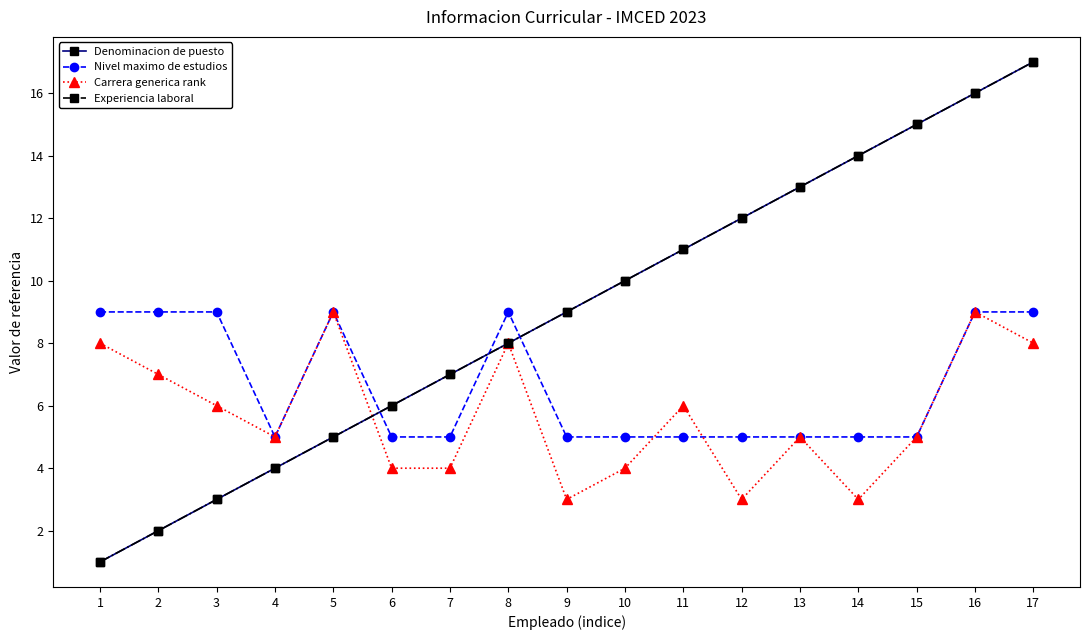

Read the Carrera generica rank value at 9.

3